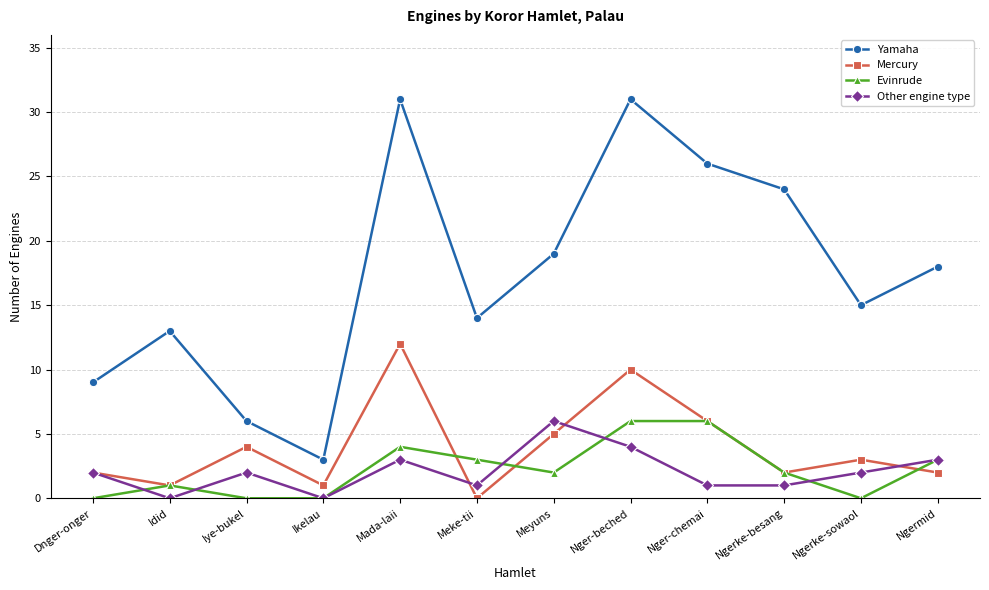

What is the greatest value displayed?

31